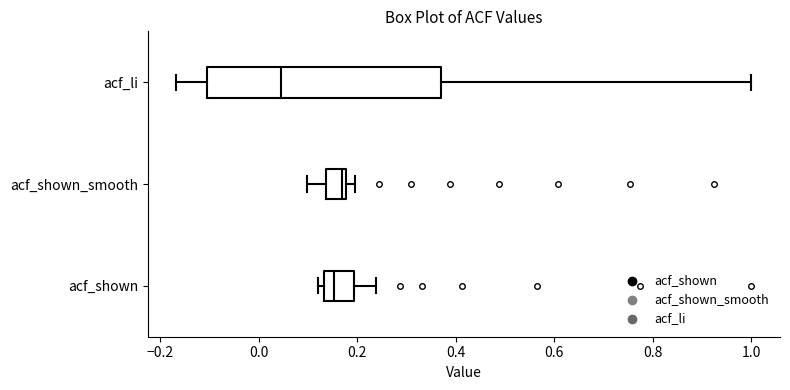

Reading bottom to top, transcribe this box plot: for each box, give where its median line is, the range the box spans, and where its two whiskers end, as read against the x-axis. The values are not printed on the chart, so give them approximately, as read against the axis.

acf_shown: median 0.16, box 0.14 to 0.20, whiskers 0.12 to 0.24
acf_shown_smooth: median 0.16, box 0.14 to 0.18, whiskers 0.10 to 0.20
acf_li: median 0.04, box -0.10 to 0.36, whiskers -0.16 to 1.00